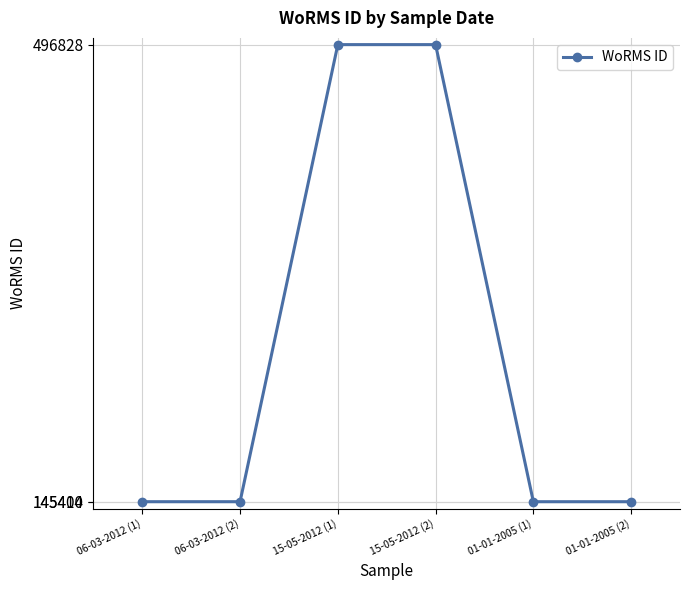

What is the change in value from 06-03-2012 (1) to 01-01-2005 (2)?

-6